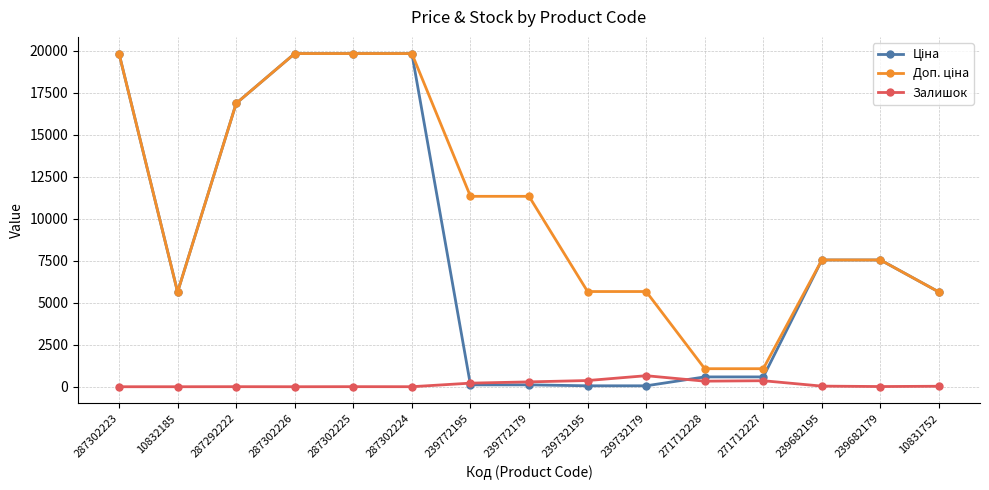

What is the label of the 5th point from the right?

271712228